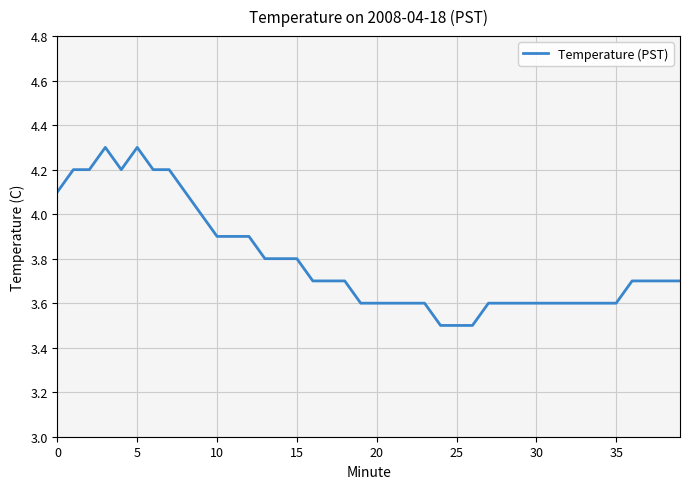

What is the difference between the maximum and minimum values?

0.8